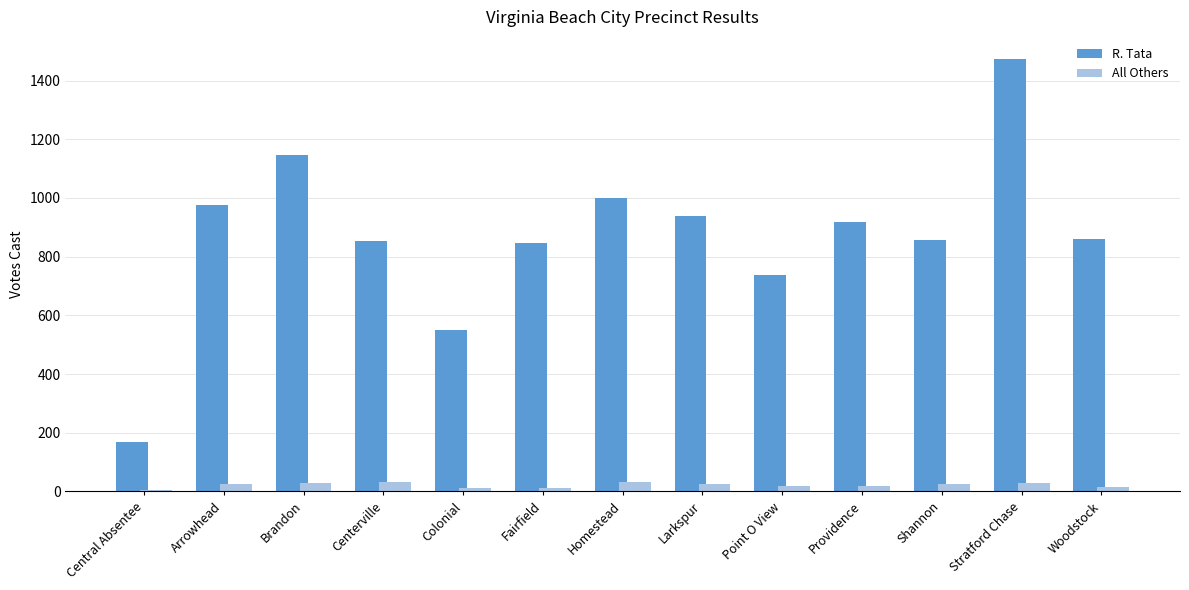

At which label does R. Tata first exceed 860?

Arrowhead